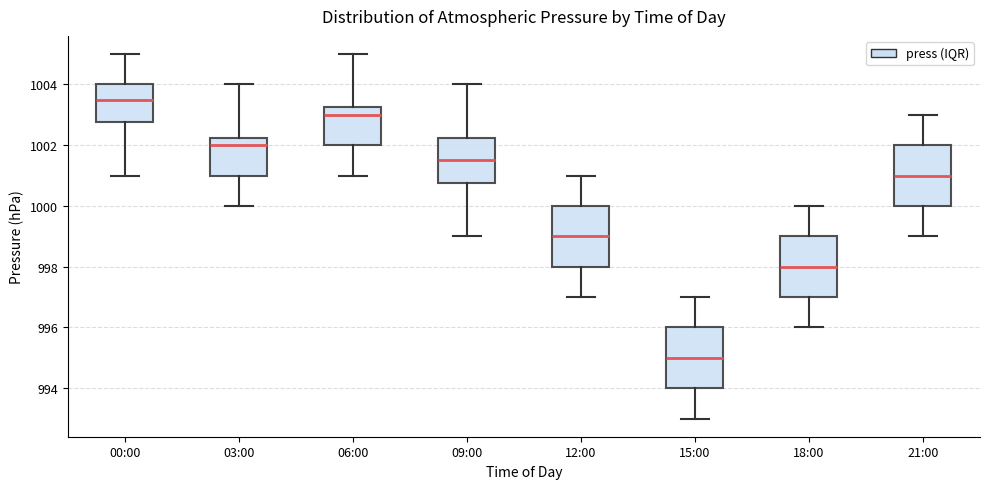

Reading left to right, transcribe this box plot: for each box, give where its median line is, the range the box spans, and where its two whiskers end, as read against the y-axis. The values are not printed on the chart, so give them approximately, as read against the axis.

00:00: median 1003.6, box 1002.8 to 1004.0, whiskers 1001.0 to 1005.0
03:00: median 1002.0, box 1001.0 to 1002.2, whiskers 1000.0 to 1004.0
06:00: median 1003.0, box 1002.0 to 1003.2, whiskers 1001.0 to 1005.0
09:00: median 1001.6, box 1000.8 to 1002.2, whiskers 999.0 to 1004.0
12:00: median 999.0, box 998.0 to 1000.0, whiskers 997.0 to 1001.0
15:00: median 995.0, box 994.0 to 996.0, whiskers 993.0 to 997.0
18:00: median 998.0, box 997.0 to 999.0, whiskers 996.0 to 1000.0
21:00: median 1001.0, box 1000.0 to 1002.0, whiskers 999.0 to 1003.0